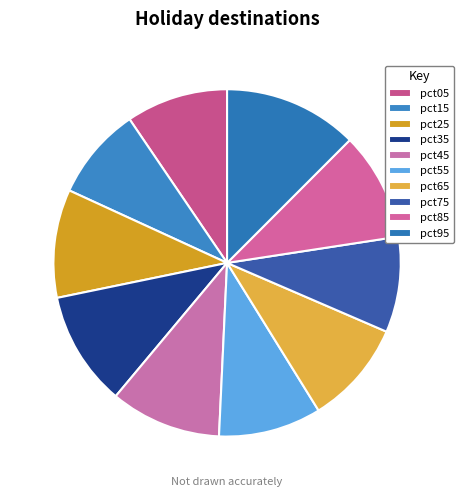

Does pct45 account for over 50% of the chart?

No